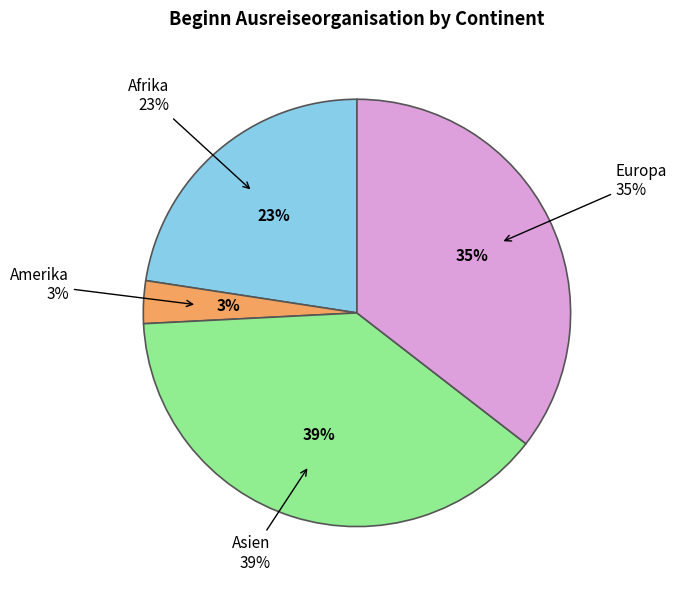

What is the smallest slice in the pie chart?

Amerika